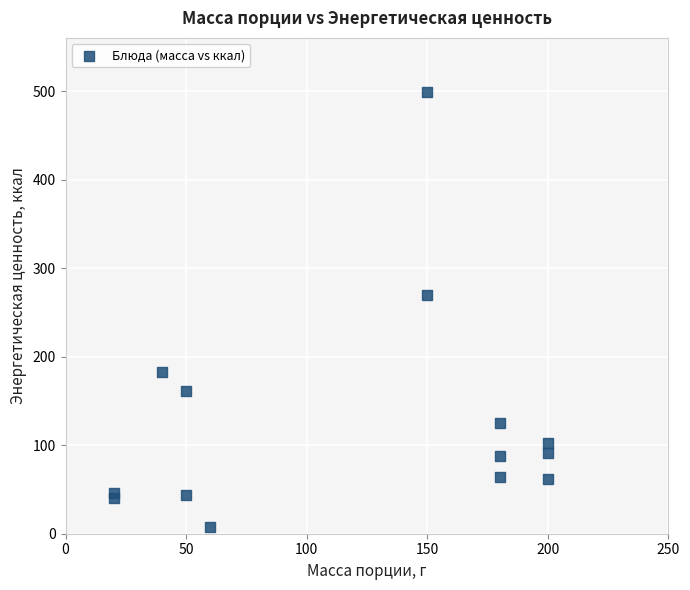

What Y value in the scatter plot is closest to 253?

269.9